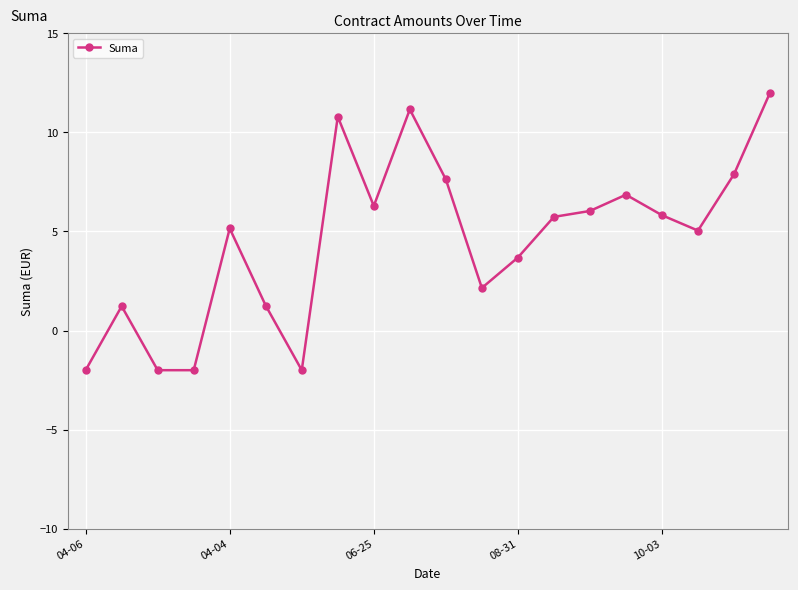

What is the difference between the maximum and minimum values?

14.0